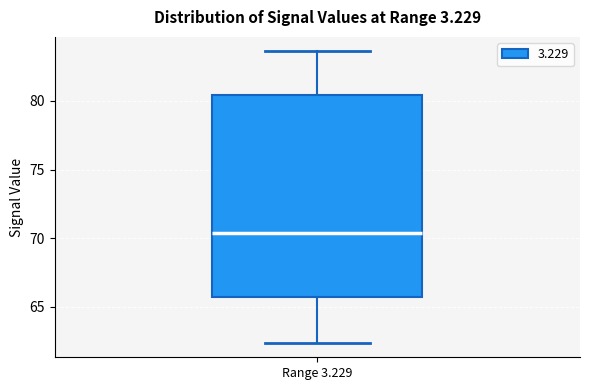

Where is the lower edge of the box for Range 3.229 on the y-axis? The values are not printed on the chart, so give them approximately, as read against the axis.

65.5